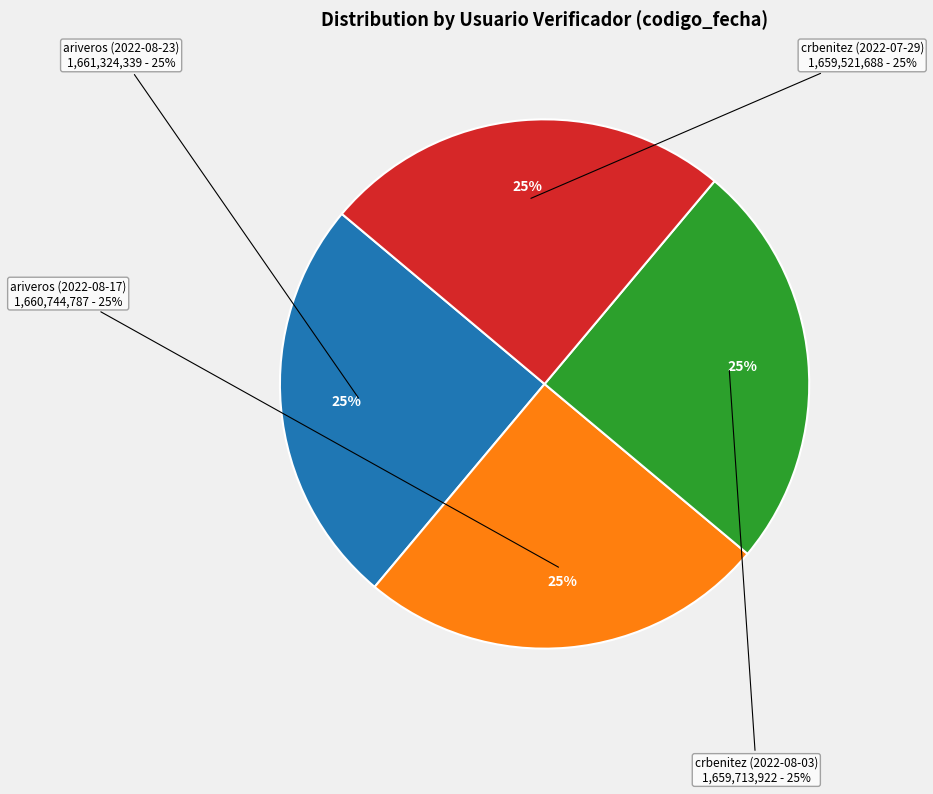

What is the change in value from ariveros (2022-08-23) to crbenitez (2022-07-29)?

-1802651